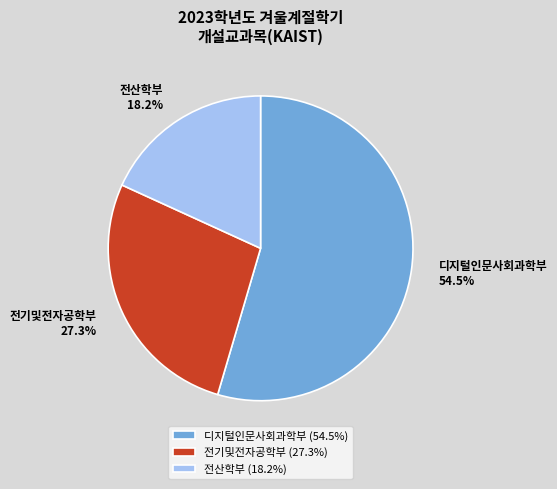

Does 전산학부 account for over 50% of the chart?

No